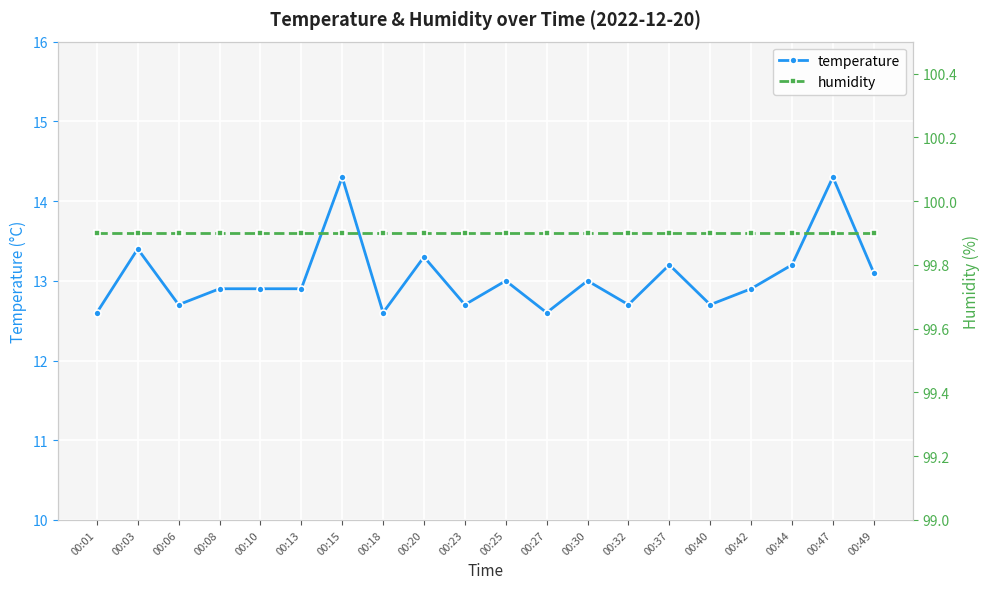

What is the minimum value for temperature?

12.6